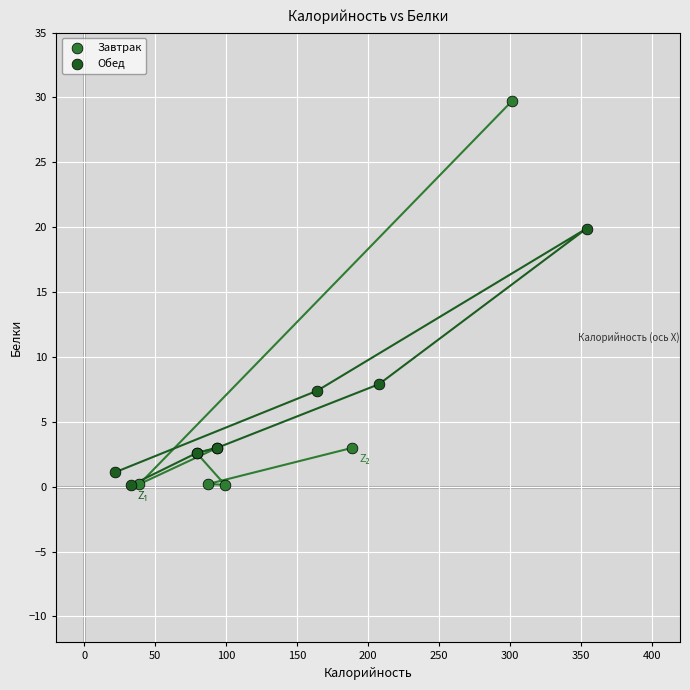

Which series has the largest Y range (max minus min)?

Завтрак